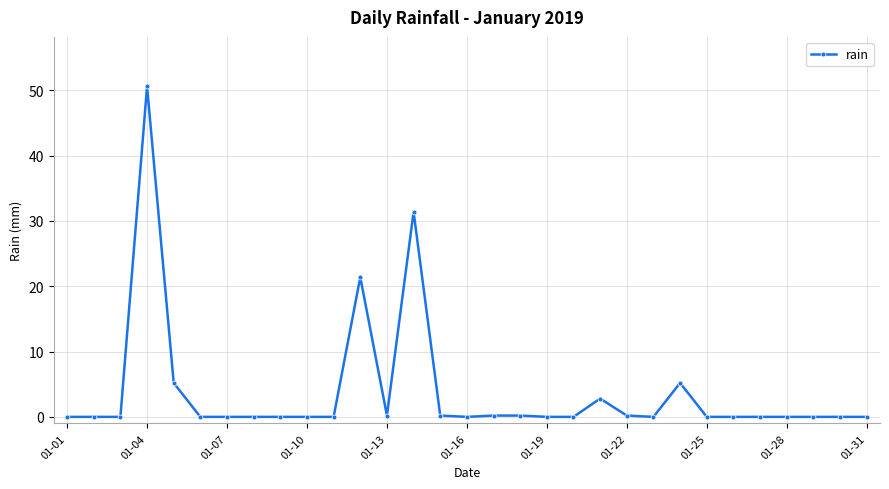

What is the difference between the maximum and minimum values?

50.6